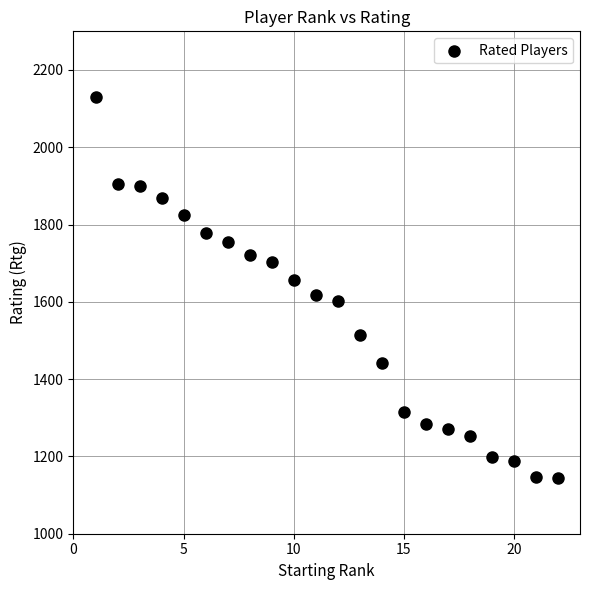

What is the range of Y values (max minus min)?

986